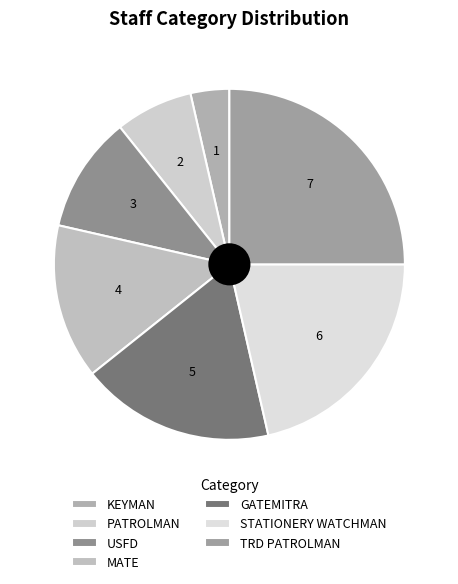

How many slices are in this pie chart?

7